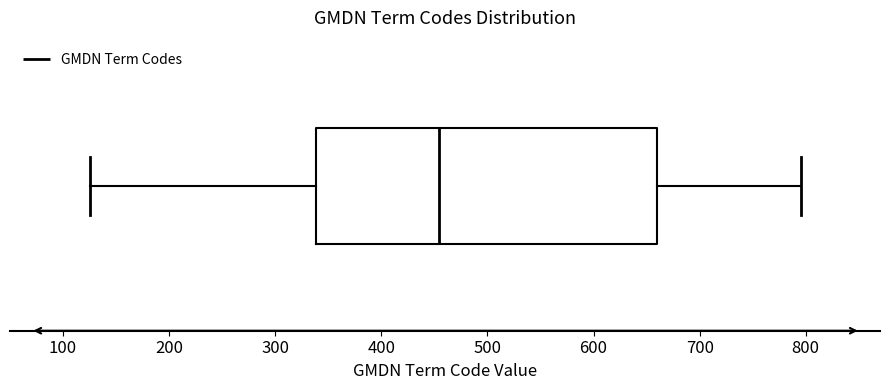

Where is the left edge of the box on the x-axis? The values are not printed on the chart, so give them approximately, as read against the axis.

340